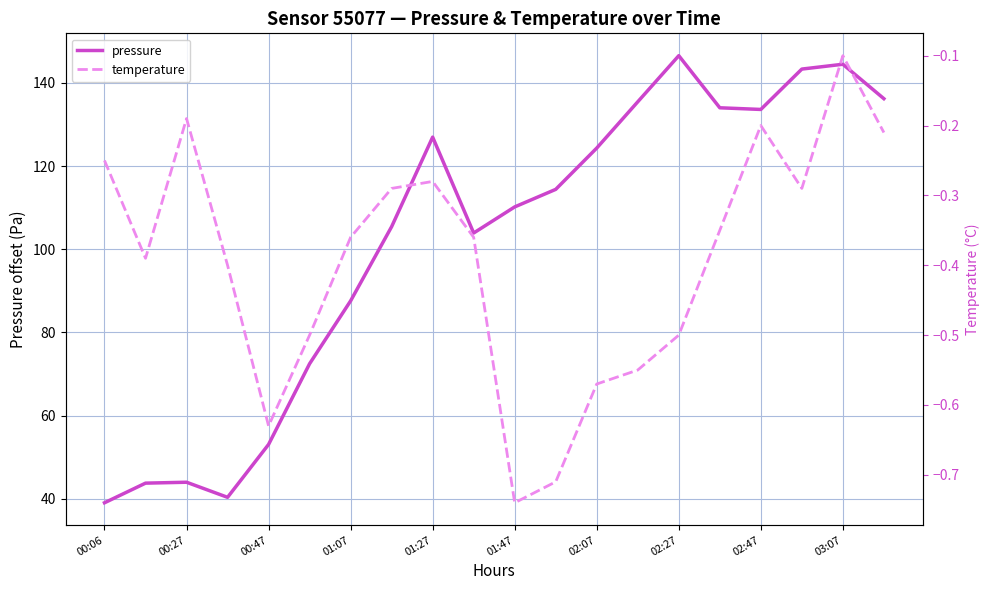

Where is pressure nearest to the value 92?

01:07